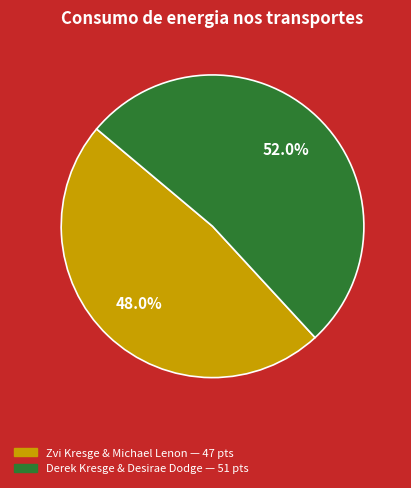

Is the sum of Zvi Kresge & Michael Lenon and Derek Kresge & Desirae Dodge greater than half?

Yes